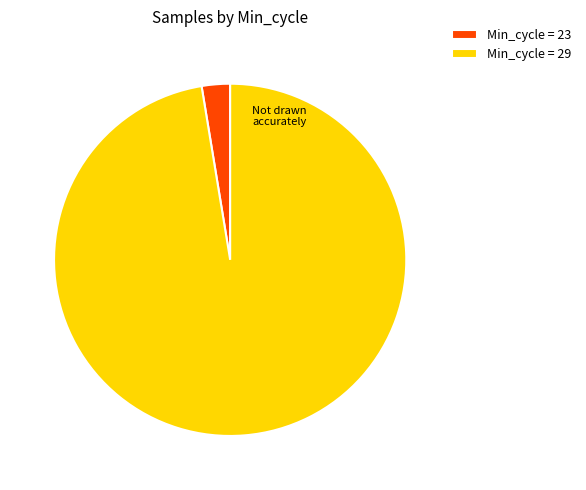

Between Min_cycle = 23 and Min_cycle = 29, which is larger?

Min_cycle = 29